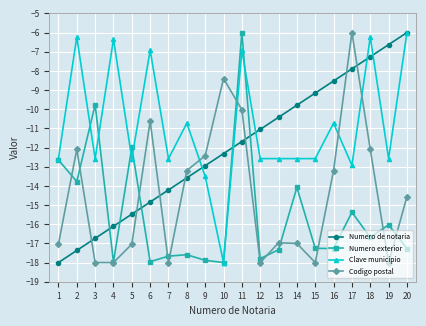

Reading left to right, what are all the values shown in this chart?

Numero de notaria: -18.0	-17.4	-16.7	-16.1	-15.5	-14.8	-14.2	-13.6	-12.9	-12.3	-11.7	-11.1	-10.4	-9.8	-9.2	-8.5	-7.9	-7.3	-6.6	-6.0
Numero exterior: -12.6	-13.8	-9.8	-18.0	-12.0	-18.0	-17.7	-17.6	-17.9	-18.0	-6.0	-17.8	-17.3	-14.1	-17.3	-17.3	-15.4	-16.7	-16.0	-17.3
Clave municipio: -12.6	-6.2	-12.6	-6.3	-12.6	-6.9	-12.6	-10.7	-13.5	-18.0	-6.9	-12.6	-12.6	-12.6	-12.6	-10.7	-12.9	-6.2	-12.6	-6.0
Codigo postal: -17.0	-12.1	-18.0	-18.0	-17.0	-10.6	-18.0	-13.2	-12.4	-8.4	-10.0	-18.0	-17.0	-17.0	-18.0	-13.2	-6.0	-12.1	-18.0	-14.6